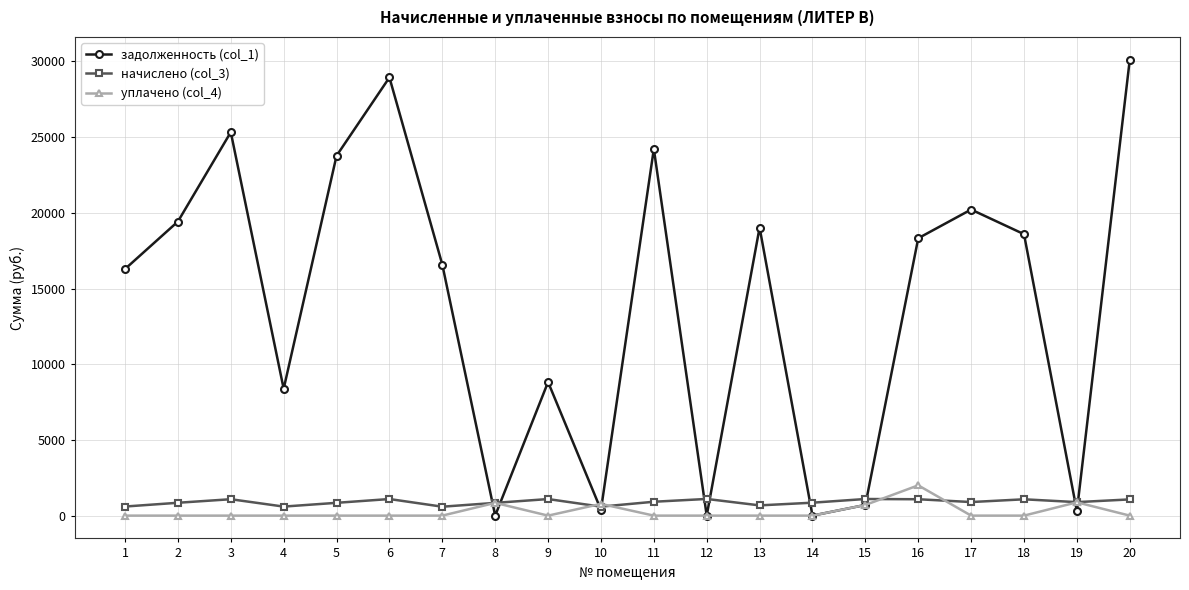

What is the greatest value displayed?

30109.0